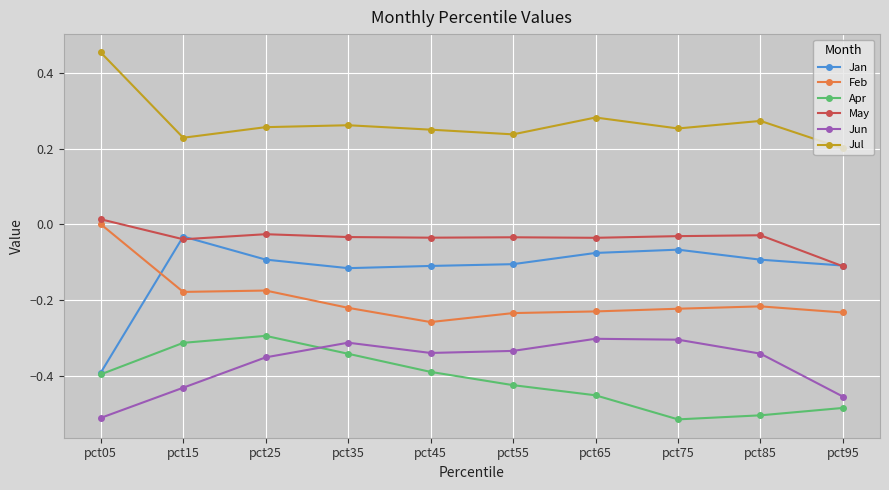

Between which two adjacent categories do Feb and Jan first intersect?

pct05 and pct15